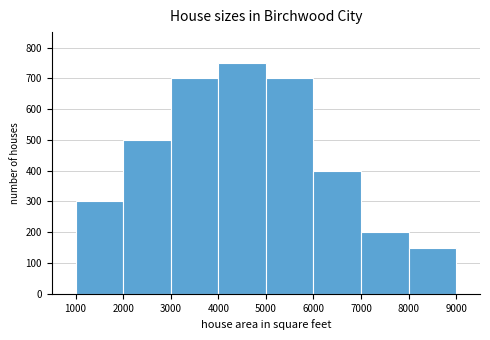

Reading left to right, list every bar in this chart as the range it spans on the x-axis followed by its height. The values are not printed on the chart, so give them approximately, as read against the axis.

1000 to 2000: 300
2000 to 3000: 500
3000 to 4000: 700
4000 to 5000: 750
5000 to 6000: 700
6000 to 7000: 400
7000 to 8000: 200
8000 to 9000: 150